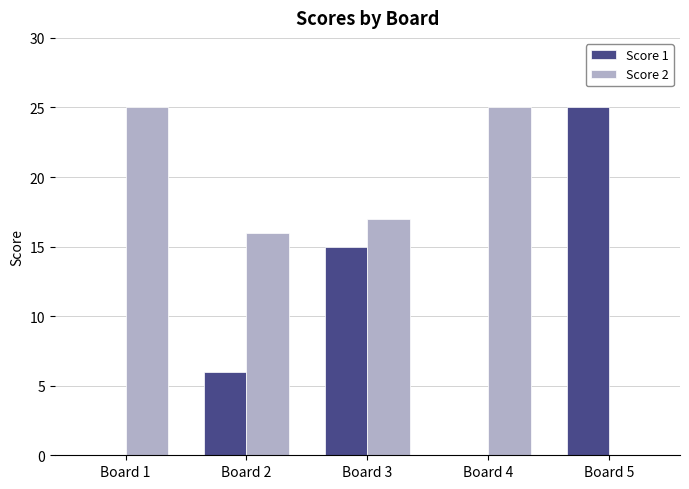

How many positive values does the Score 2 series have?

4